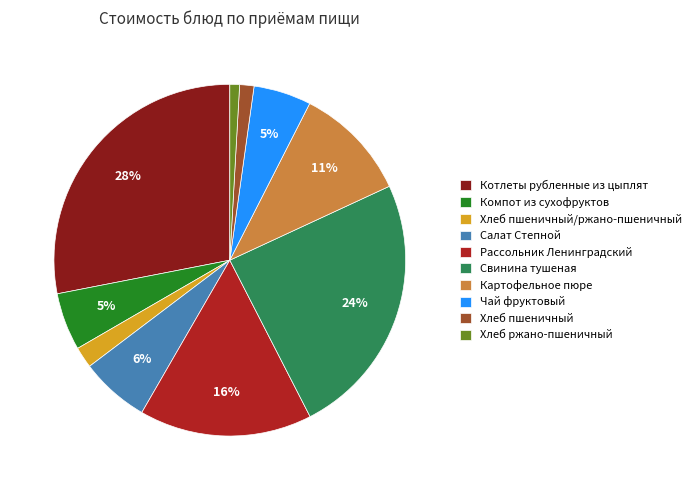

How many slices are in this pie chart?

10